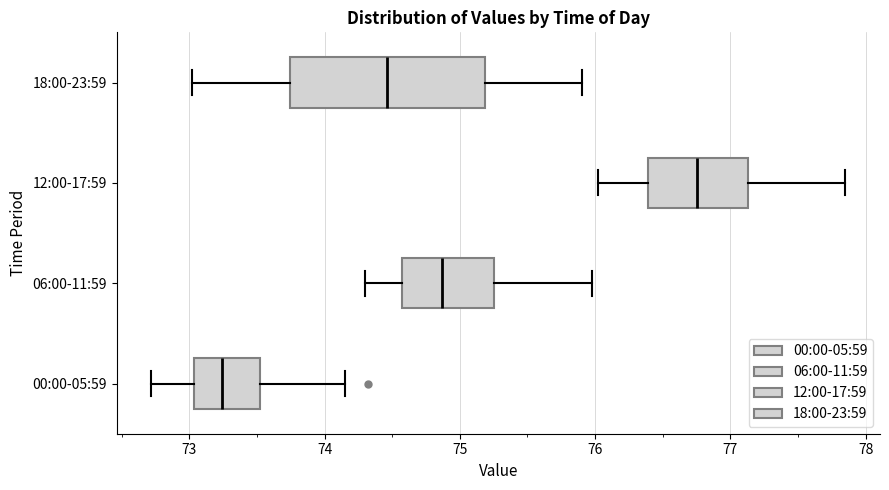

Which box has the furthest to the right median line?

12:00-17:59